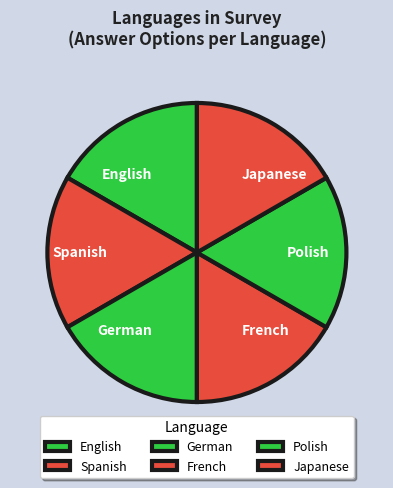

Do Spanish and French together represent more than half of the pie?

No